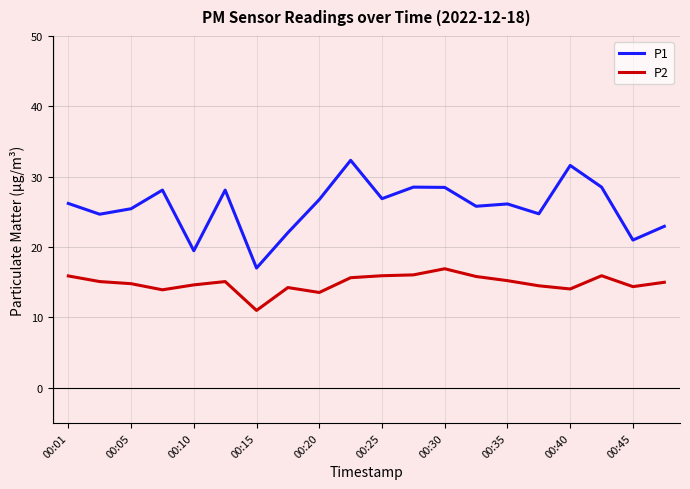

Does the chart have visible grid lines?

Yes